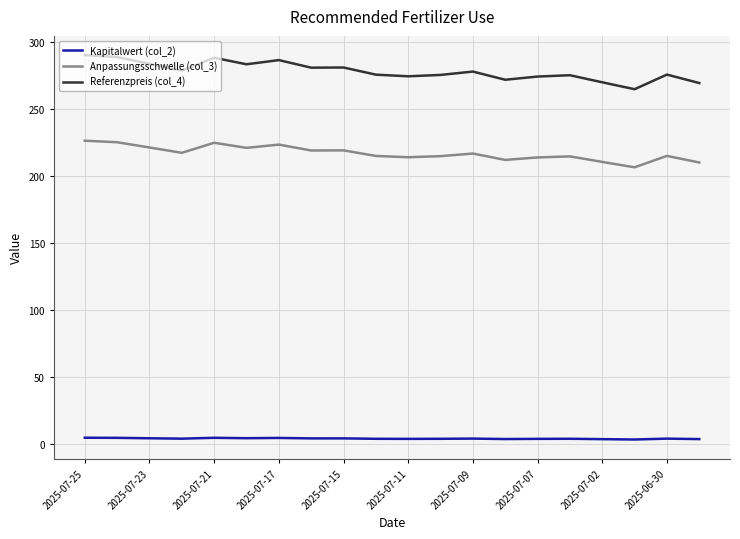

Rank the series by their average value, from lowest to highest.

Kapitalwert (col_2), Anpassungsschwelle (col_3), Referenzpreis (col_4)